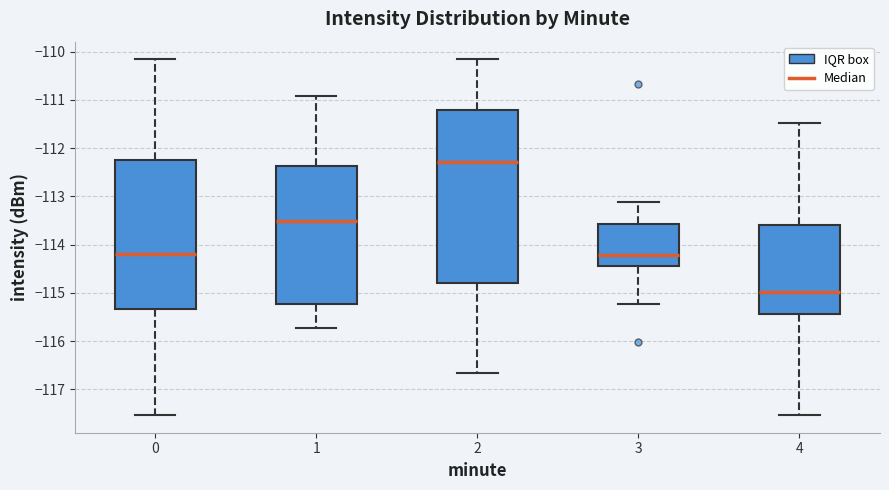

Which box has the highest median line?

2